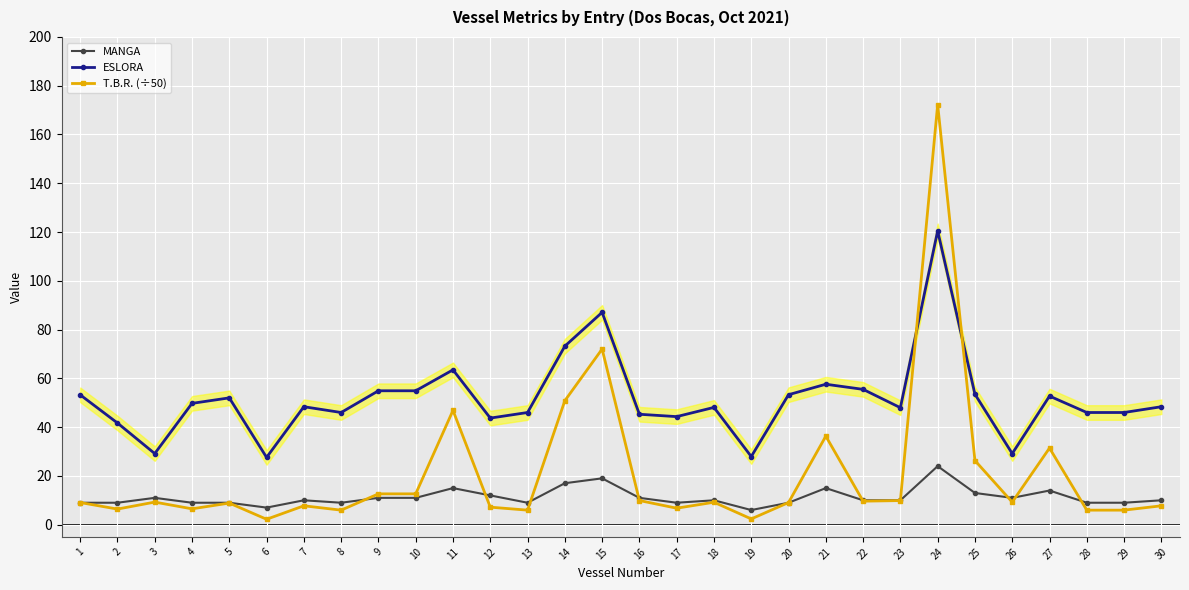

Is it true that T.B.R. (÷50) equals 6.0 at 8?

True